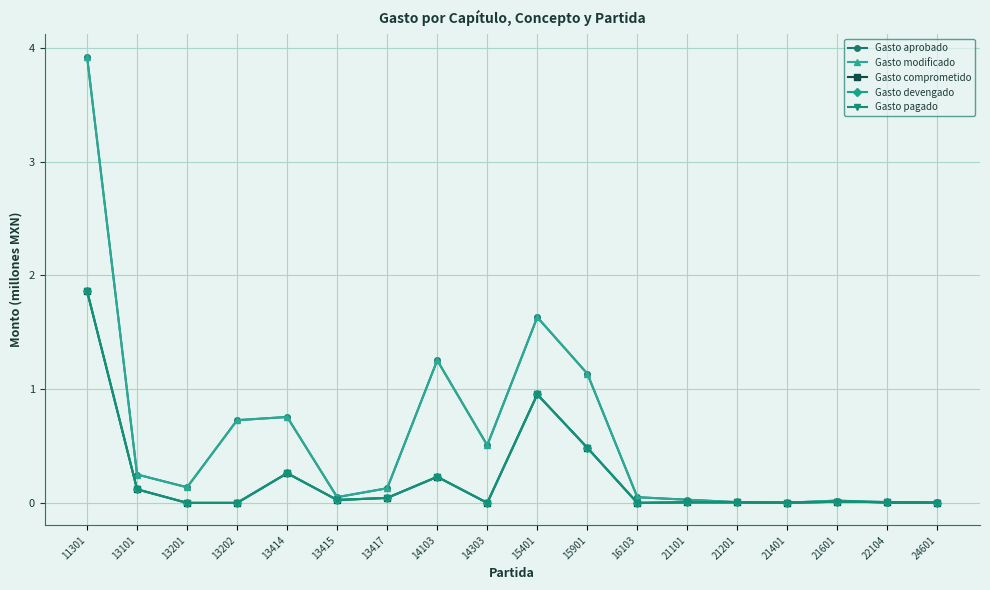

The Gasto pagado series shows 0.0 at 13415. True or false?

True